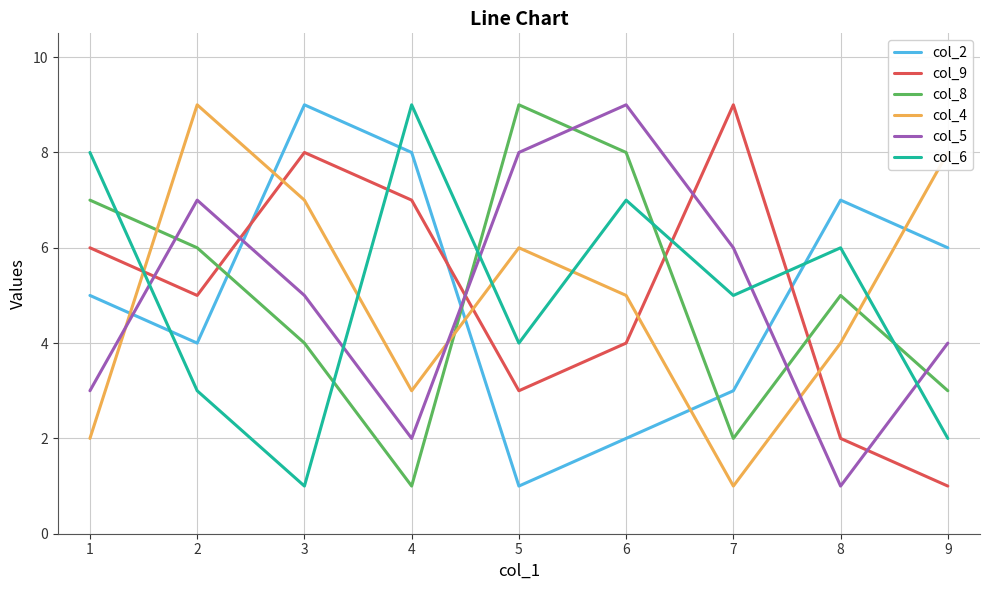

Between 4 and 7, which series saw the biggest shift?

col_2